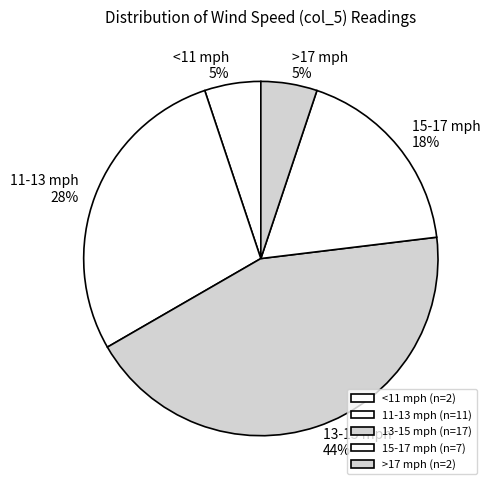

The >17 mph slice represents 13% of the pie. True or false?

False